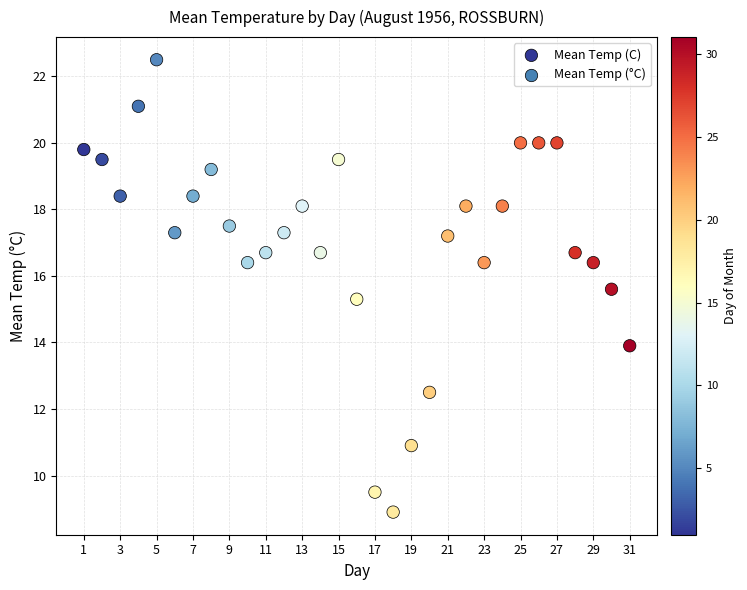

What is the range of Y values (max minus min)?

13.6